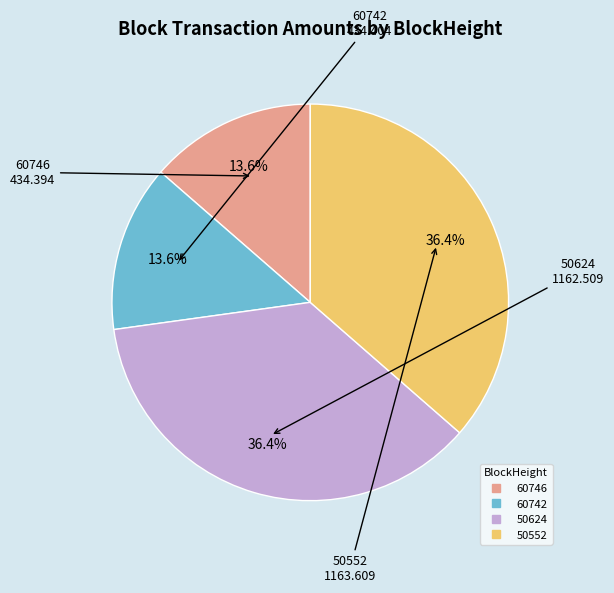

To the nearest percent, what percentage of the pie is 50552?

36%